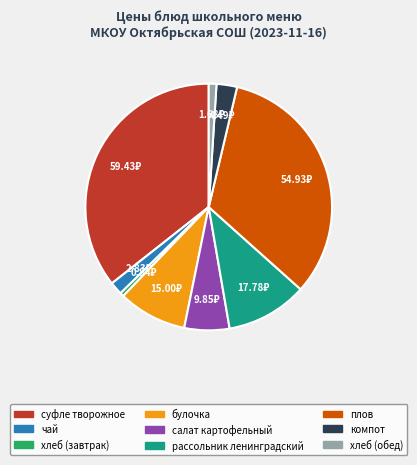

How many segments does this pie chart have?

9